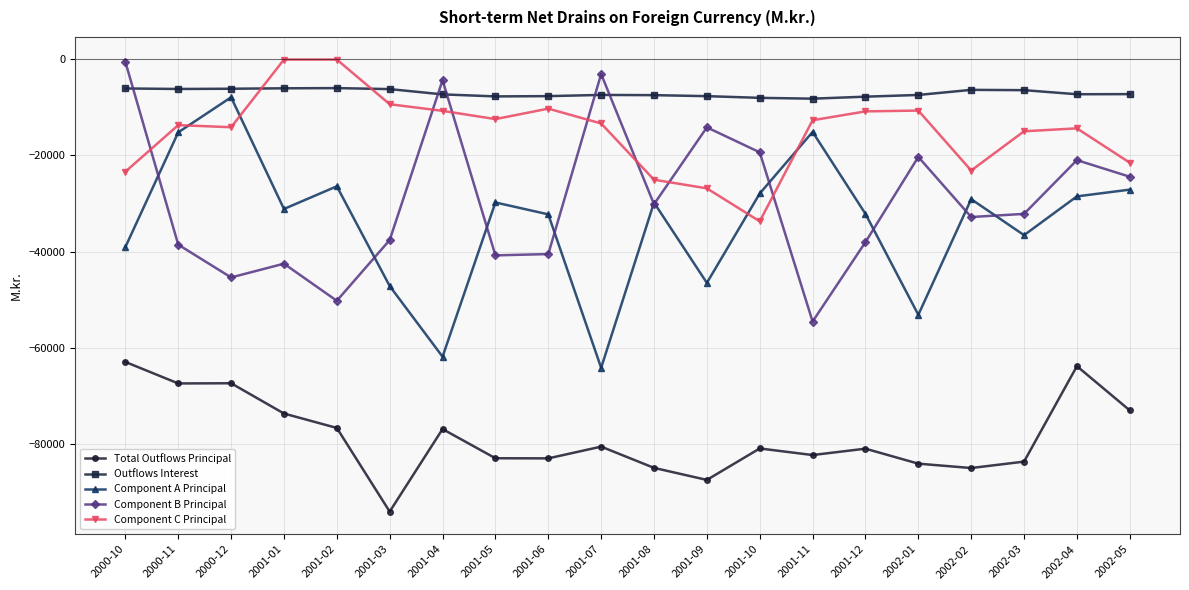

What is the greatest value displayed?

-44